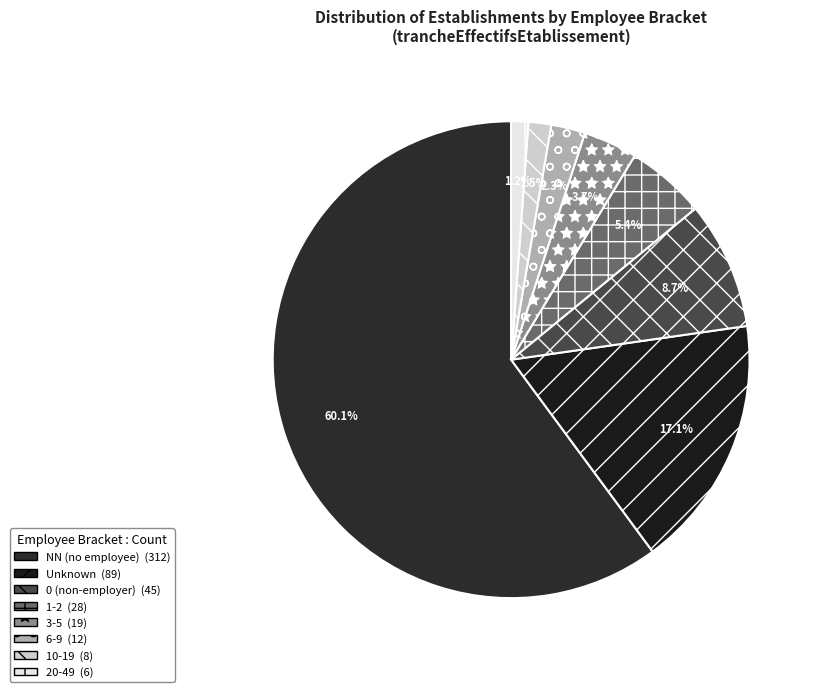

To the nearest percent, what is the average slice percentage?

12%